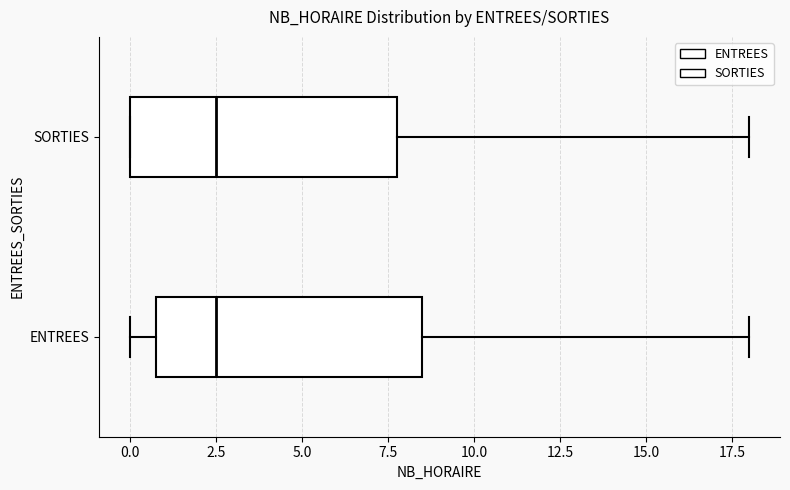

Where does the right whisker of the box for SORTIES end on the x-axis? The values are not printed on the chart, so give them approximately, as read against the axis.

18.0